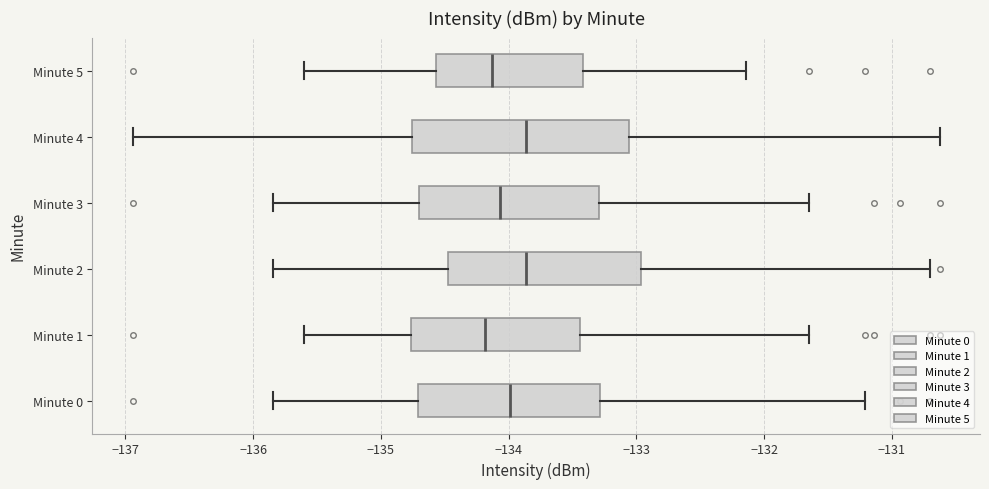

Reading bottom to top, read every box against the x-axis: the position of its median line, the range the box covers, and the ends of its whiskers. The values are not printed on the chart, so give them approximately, as read against the axis.

Minute 0: median -134.0, box -134.7 to -133.3, whiskers -135.8 to -131.2
Minute 1: median -134.2, box -134.8 to -133.4, whiskers -135.6 to -131.6
Minute 2: median -133.9, box -134.5 to -133.0, whiskers -135.8 to -130.7
Minute 3: median -134.1, box -134.7 to -133.3, whiskers -135.8 to -131.6
Minute 4: median -133.9, box -134.8 to -133.1, whiskers -136.9 to -130.6
Minute 5: median -134.1, box -134.6 to -133.4, whiskers -135.6 to -132.1